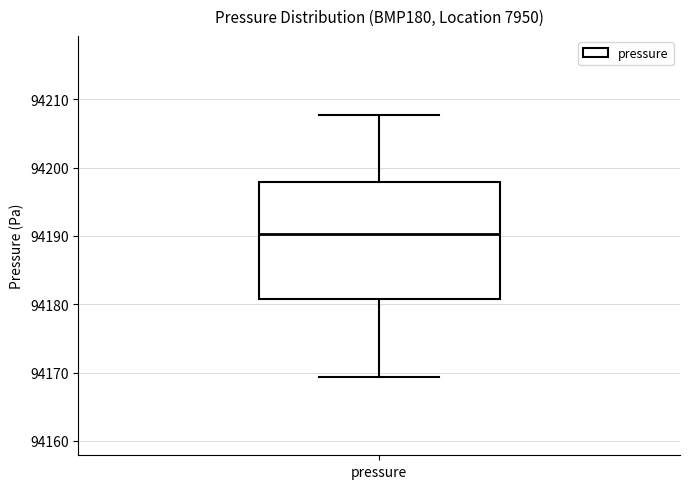

Where is the upper edge of the box for pressure on the y-axis? The values are not printed on the chart, so give them approximately, as read against the axis.

94198